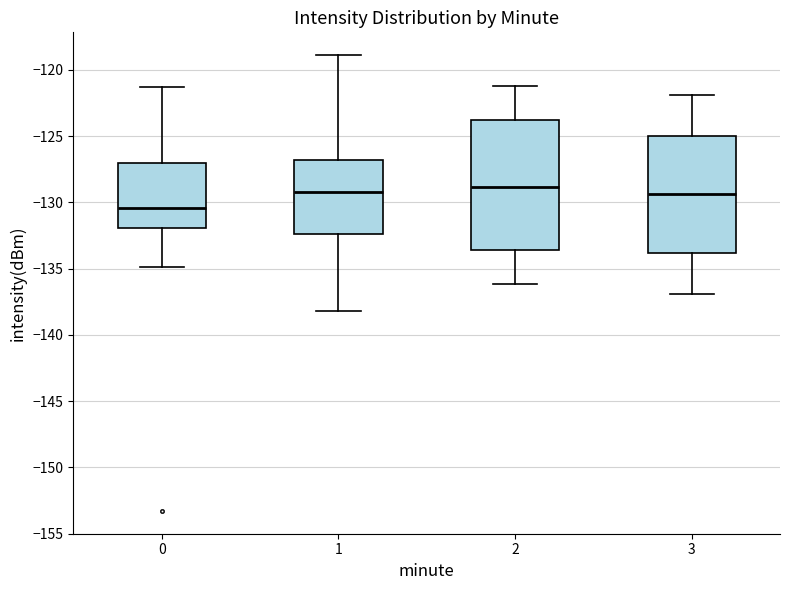

Where does the lower whisker of the box at x = 3 end on the y-axis? The values are not printed on the chart, so give them approximately, as read against the axis.

-137.0